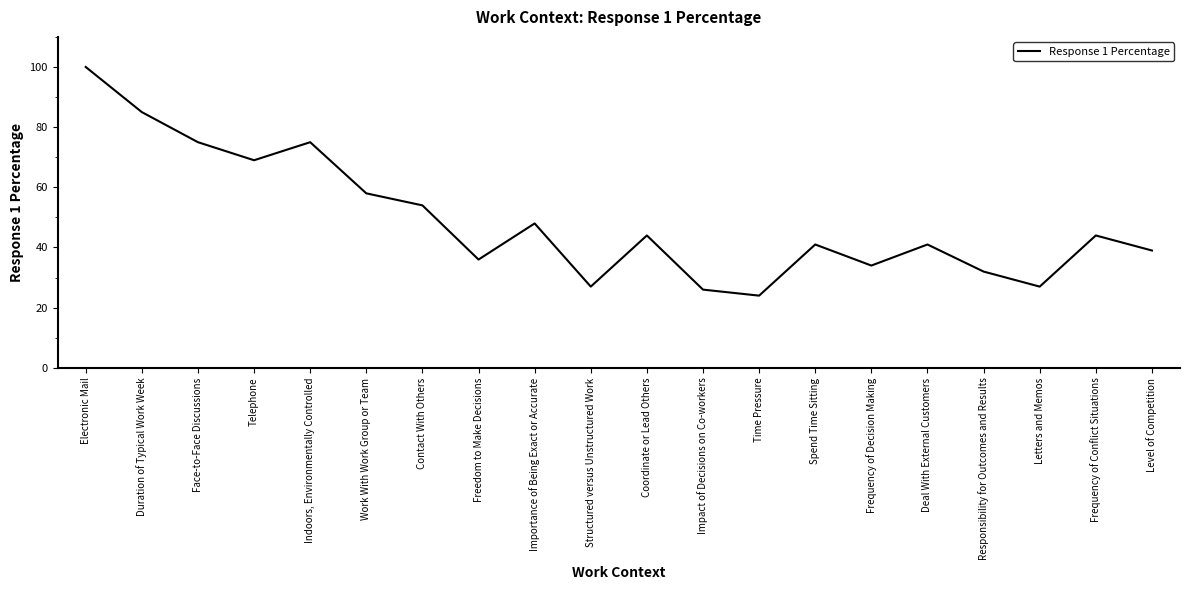

Reading left to right, list all the values displayed in this chart.

Electronic Mail=100	Duration of Typical Work Week=85	Face-to-Face Discussions=75	Telephone=69	Indoors, Environmentally Controlled=75	Work With Work Group or Team=58	Contact With Others=54	Freedom to Make Decisions=36	Importance of Being Exact or Accurate=48	Structured versus Unstructured Work=27	Coordinate or Lead Others=44	Impact of Decisions on Co-workers=26	Time Pressure=24	Spend Time Sitting=41	Frequency of Decision Making=34	Deal With External Customers=41	Responsibility for Outcomes and Results=32	Letters and Memos=27	Frequency of Conflict Situations=44	Level of Competition=39